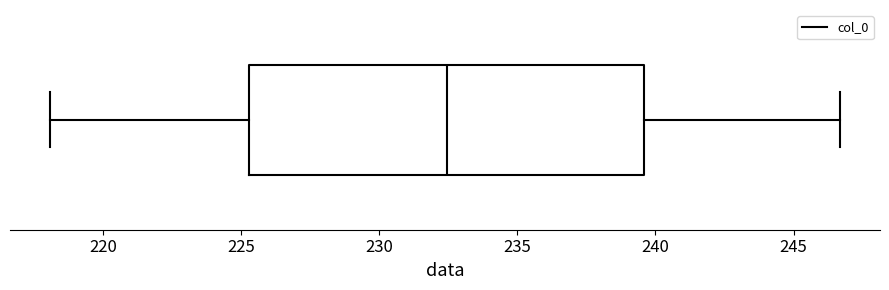

Read this box plot against the x-axis: the position of the median line, the range covered by the box, and the ends of both whiskers. The values are not printed on the chart, so give them approximately, as read against the axis.

median 232.5, box 225.5 to 239.5, whiskers 218.0 to 246.5